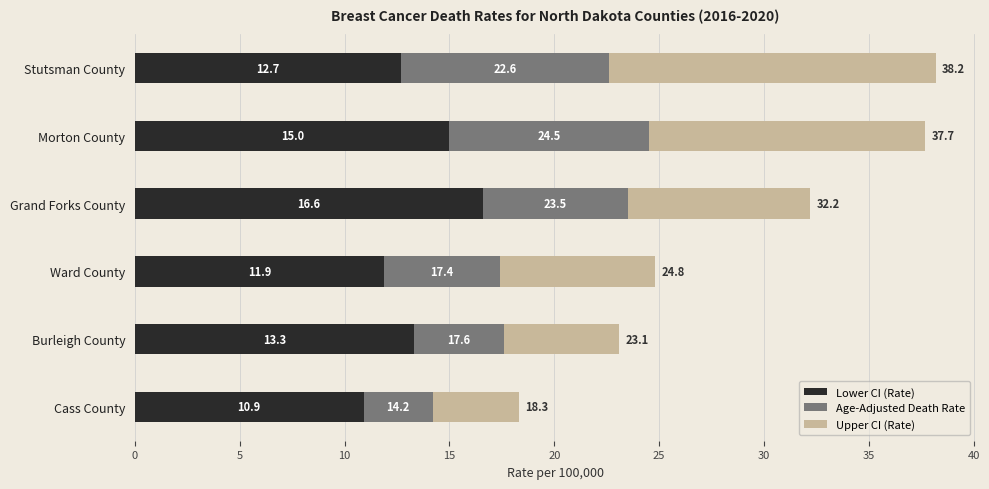

What are all the series names shown in the legend?

Lower CI (Rate), Age-Adjusted Death Rate, Upper CI (Rate)